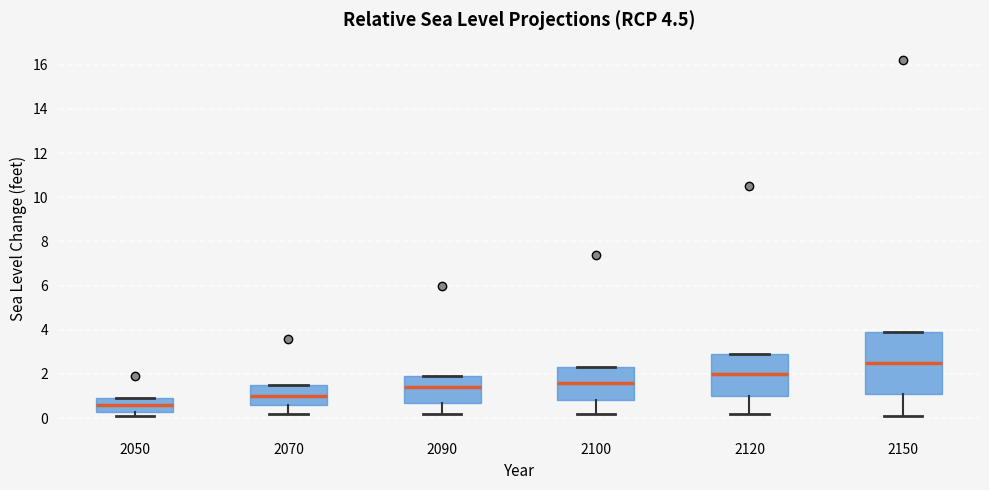

Which box's median line is the lowest?

2050